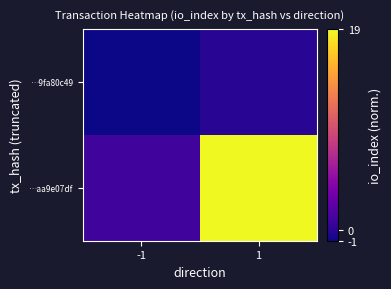

At which category does the chart reach its minimum across all series?

-1